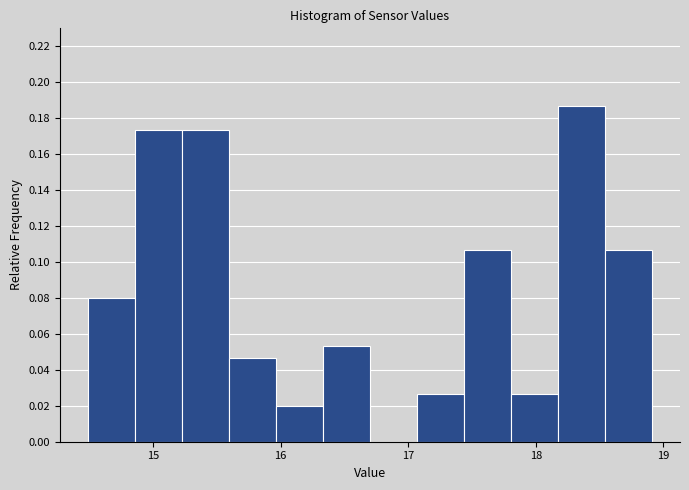

Read against the x-axis, roughly where is the centre of the tallest bar?

18.4